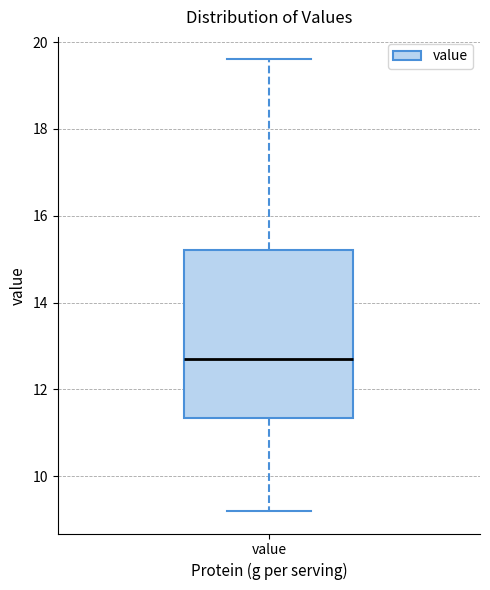

Transcribe this box plot: give where the median line is, the range the box spans, and where the two whiskers end, as read against the y-axis. The values are not printed on the chart, so give them approximately, as read against the axis.

median 12.8, box 11.4 to 15.2, whiskers 9.2 to 19.6